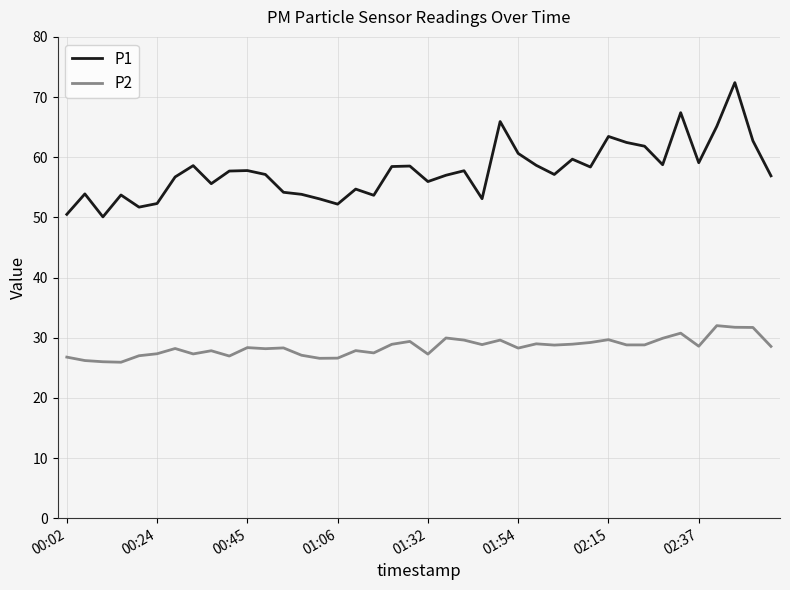

Which series has the widest spread of values?

P1